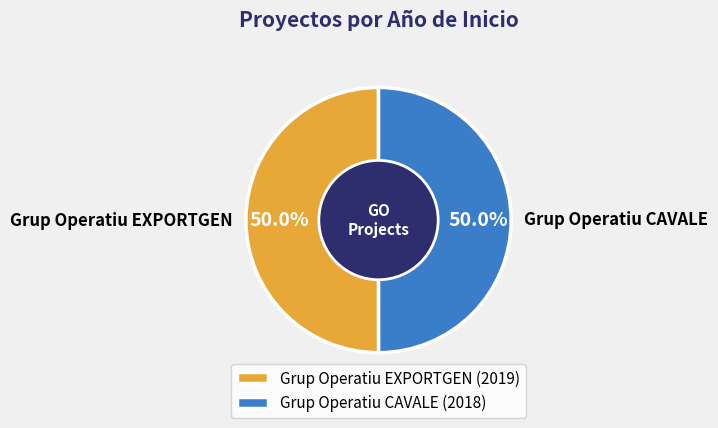

Count the number of slices in the pie.

2